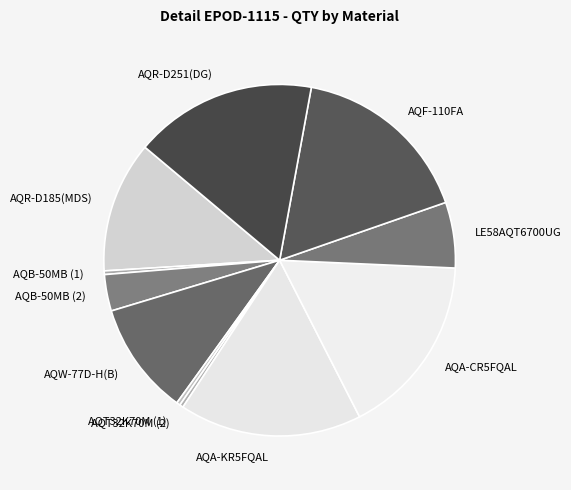

Is AQR-D185(MDS) the majority of the pie?

No